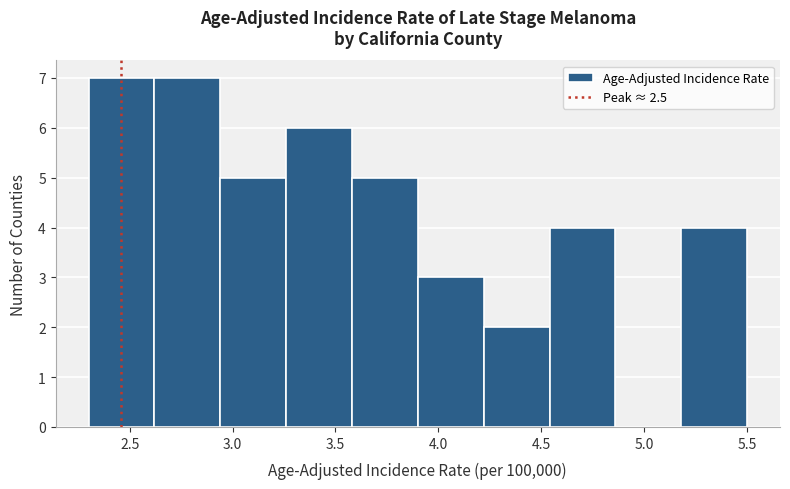

Reading left to right, transcribe this chart: for each bar, give the range it covers on the x-axis and its height. Neither the bar edges nor the heights are printed on the chart, so give them approximately, as read against the axes.

2.30 to 2.62: 7
2.62 to 2.94: 7
2.94 to 3.26: 5
3.26 to 3.58: 6
3.58 to 3.90: 5
3.90 to 4.22: 3
4.22 to 4.54: 2
4.54 to 4.86: 4
4.86 to 5.18: 0
5.18 to 5.50: 4